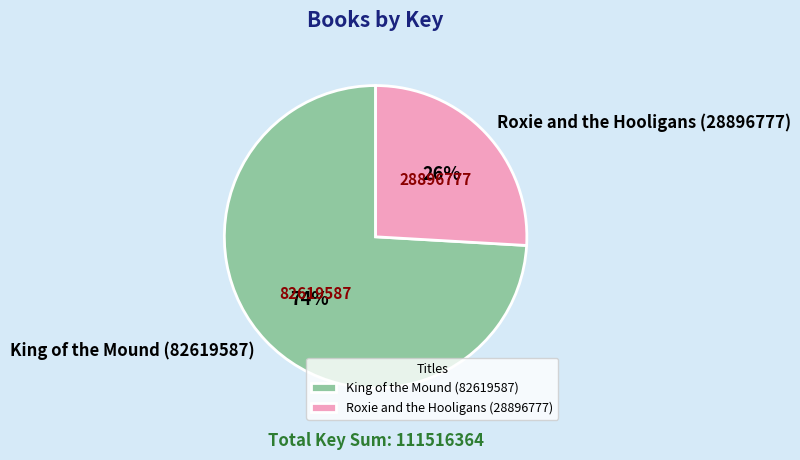

Do King of the Mound (82619587) and Roxie and the Hooligans (28896777) together represent more than half of the pie?

Yes